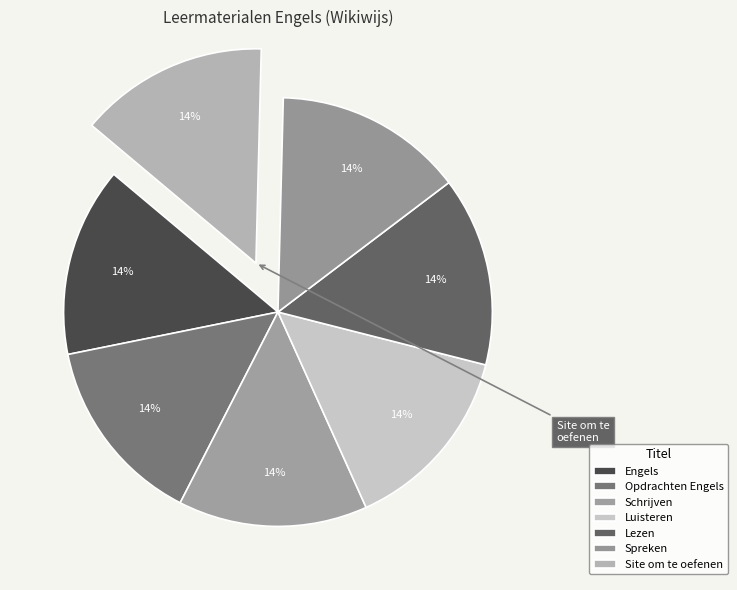

How many segments does this pie chart have?

7